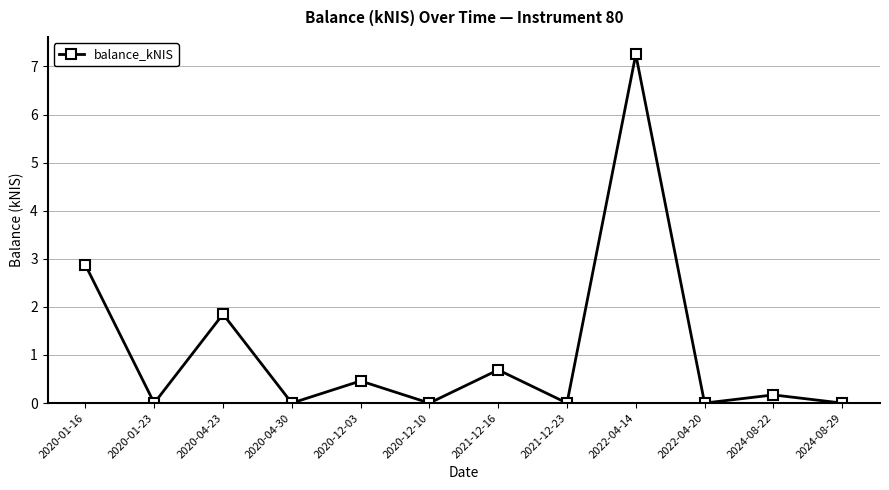

Where is the first local maximum?

2020-04-23